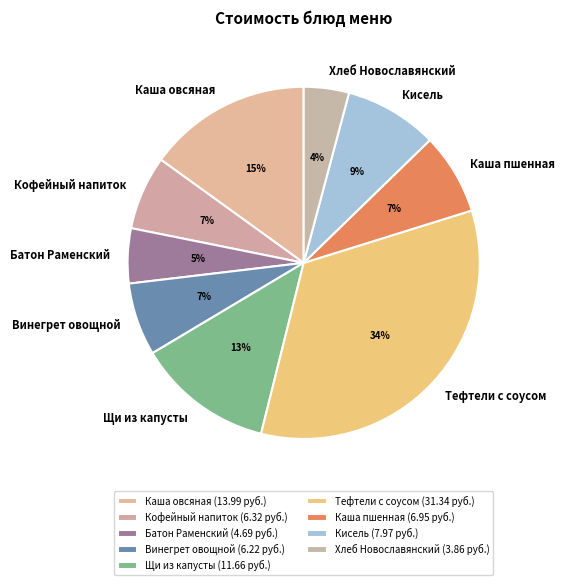

To the nearest percent, what portion does Кофейный напиток represent?

7%